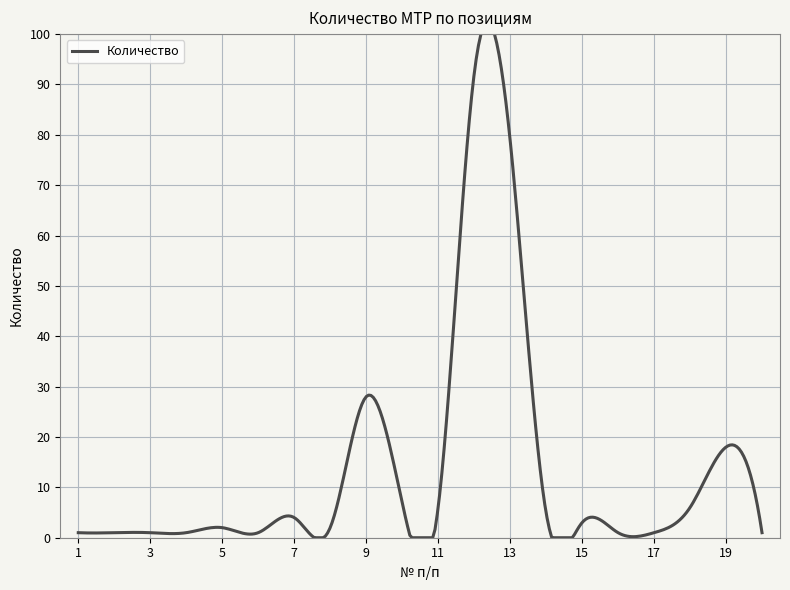

What is the value of the 2nd point from the left?

1